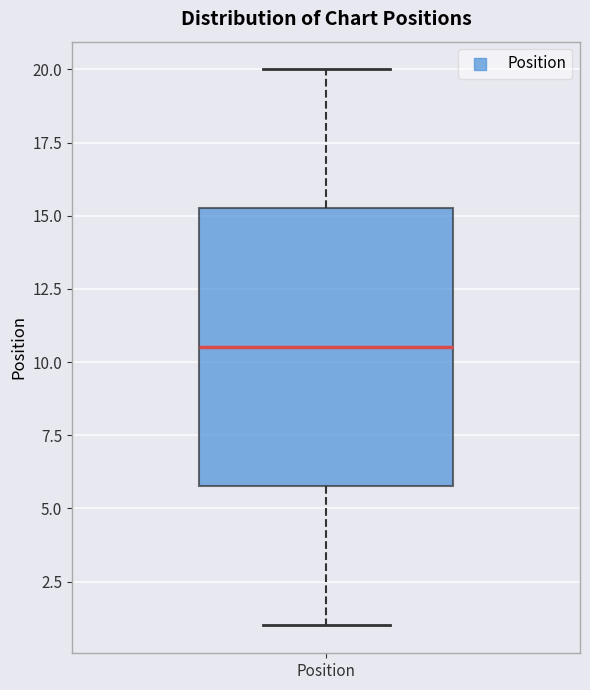

Where does the lower whisker of the box for Position end on the y-axis? The values are not printed on the chart, so give them approximately, as read against the axis.

1.0